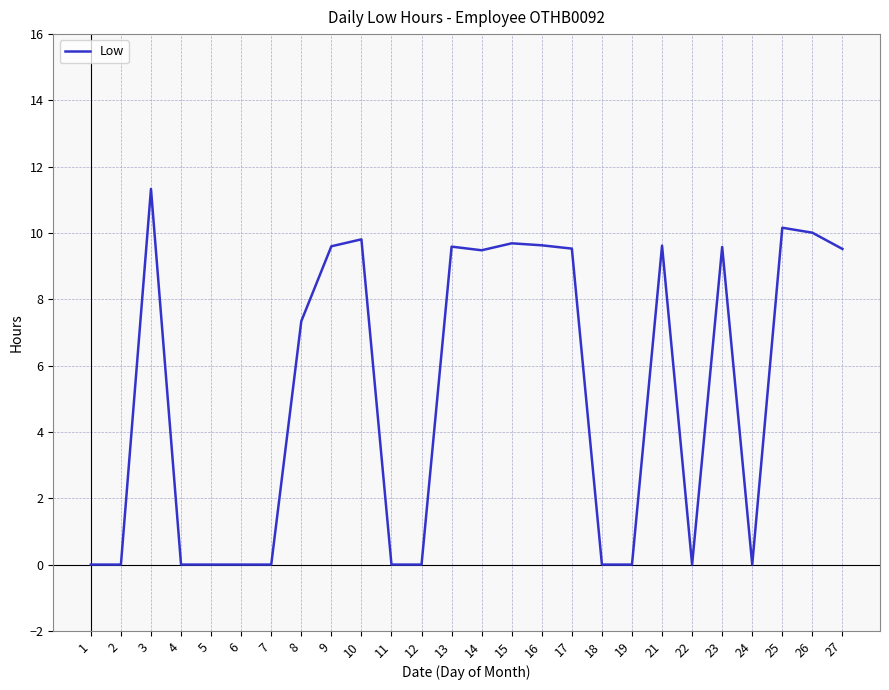

Which label corresponds to the largest value in the chart?

3